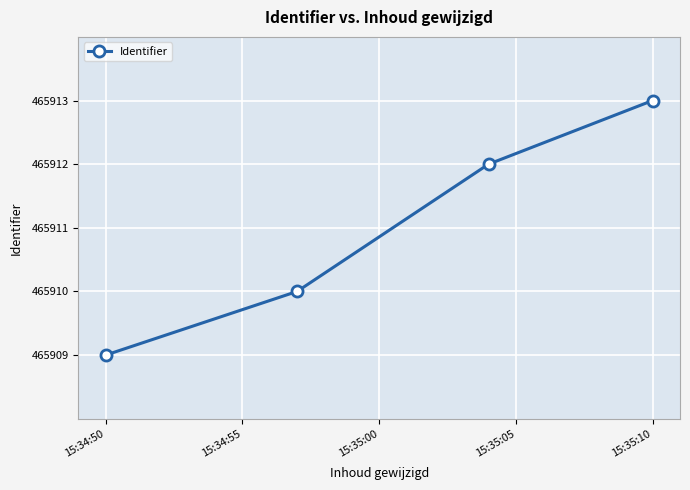

What is the difference between the maximum and minimum values?

4